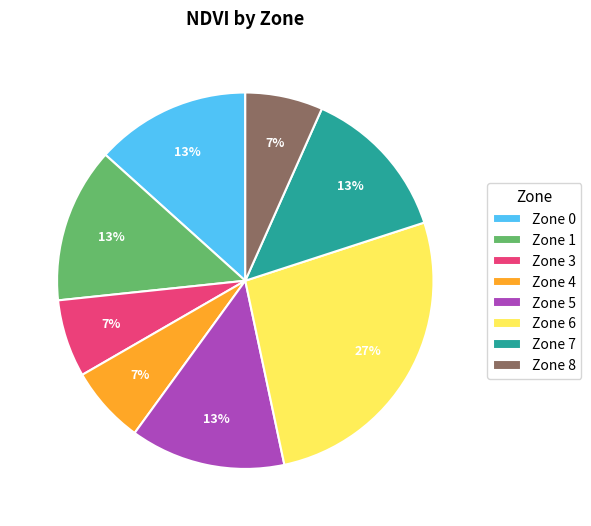

What percentage is the Zone 8 slice, to the nearest percent?

7%